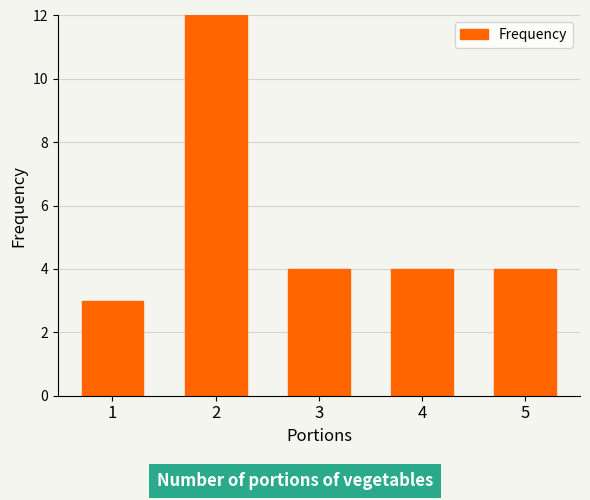

Reading right to left, what are all the values shown in this chart?

5=4	4=4	3=4	2=12	1=3